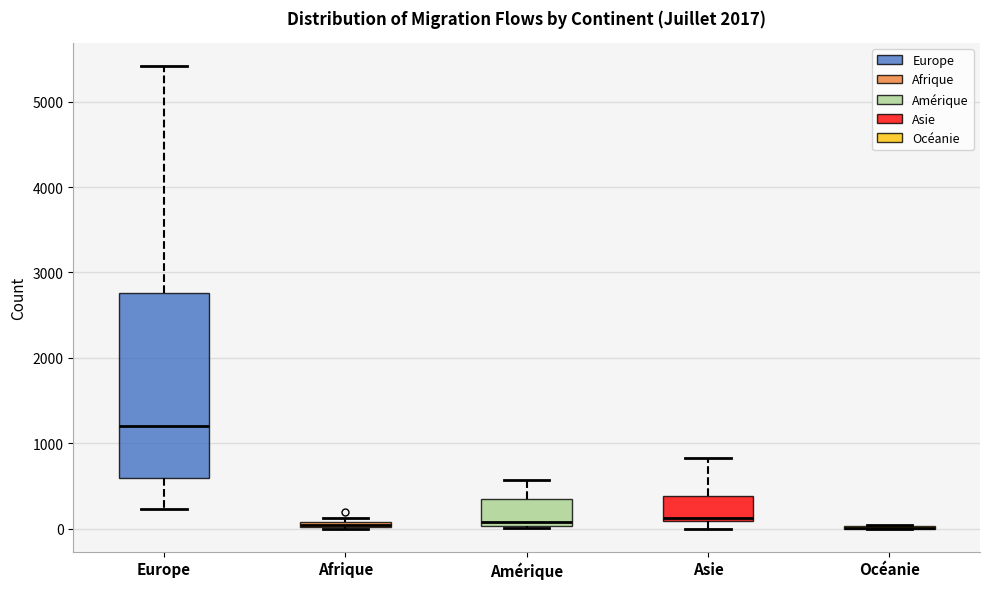

Where does the upper whisker of the box for Europe end on the y-axis? The values are not printed on the chart, so give them approximately, as read against the axis.

5400